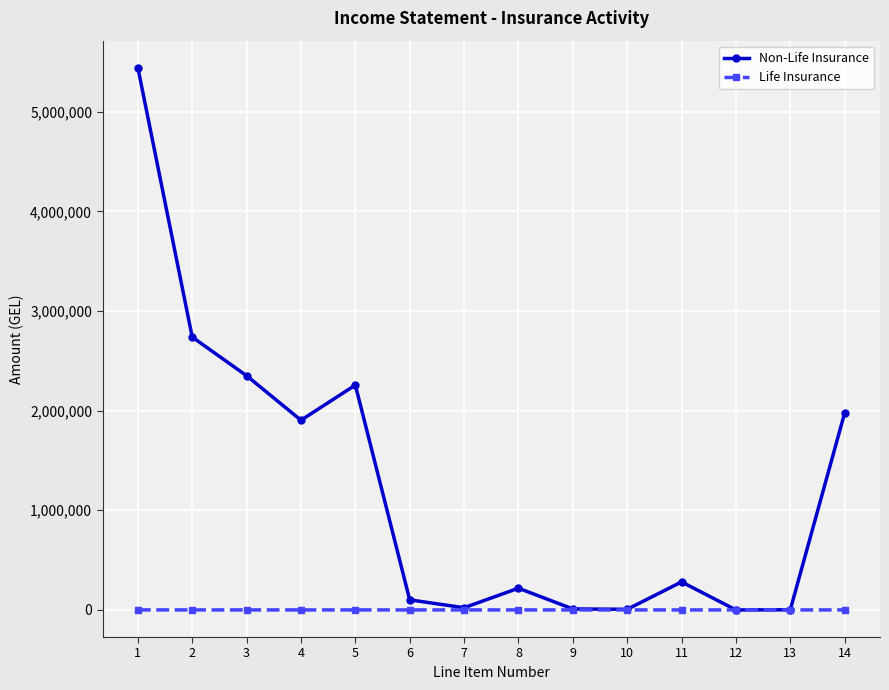

At 1, list the series in order from smallest to largest.

Life Insurance, Non-Life Insurance